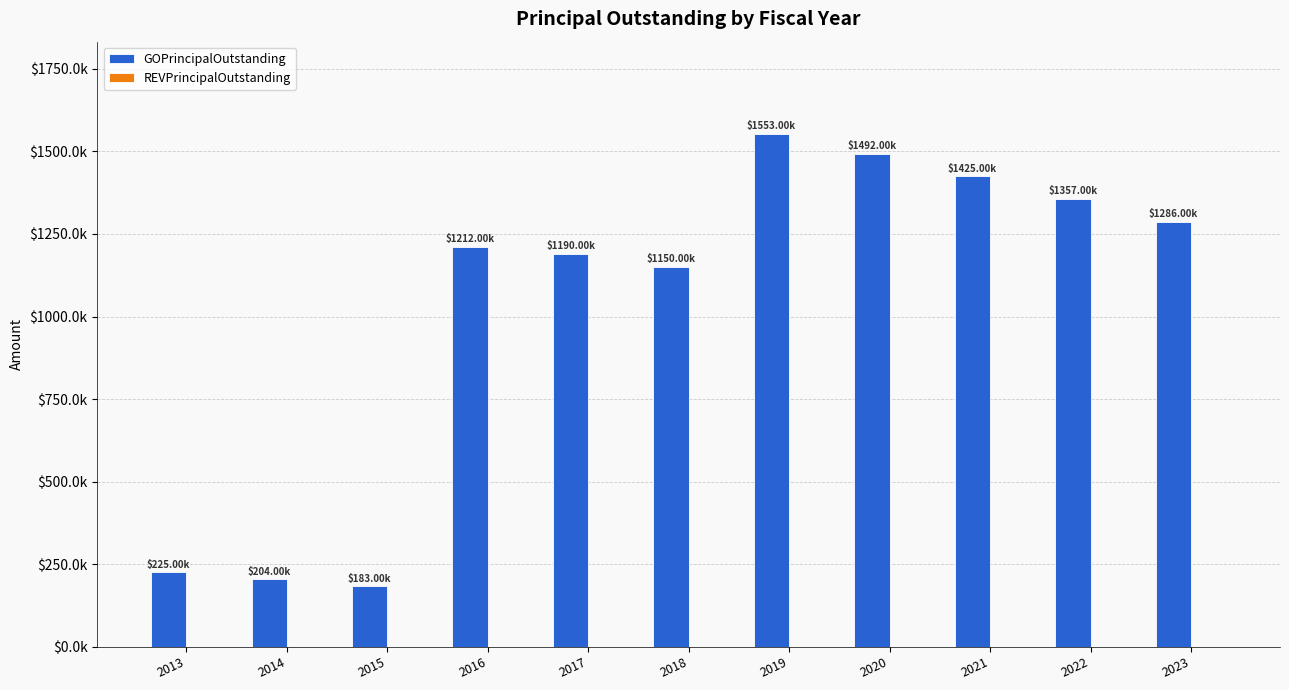

What is the greatest value displayed?

1553000